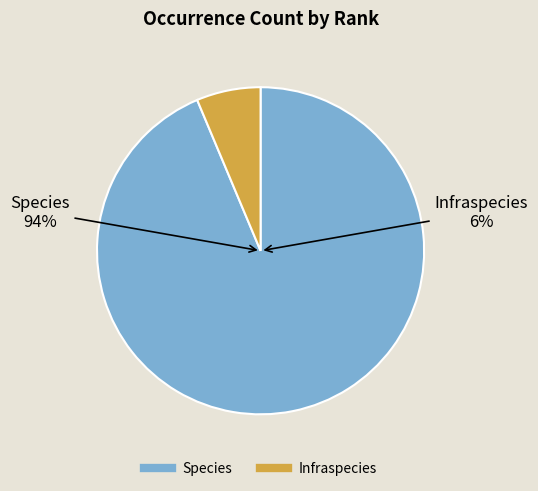

Does Infraspecies represent more than half of the total?

No